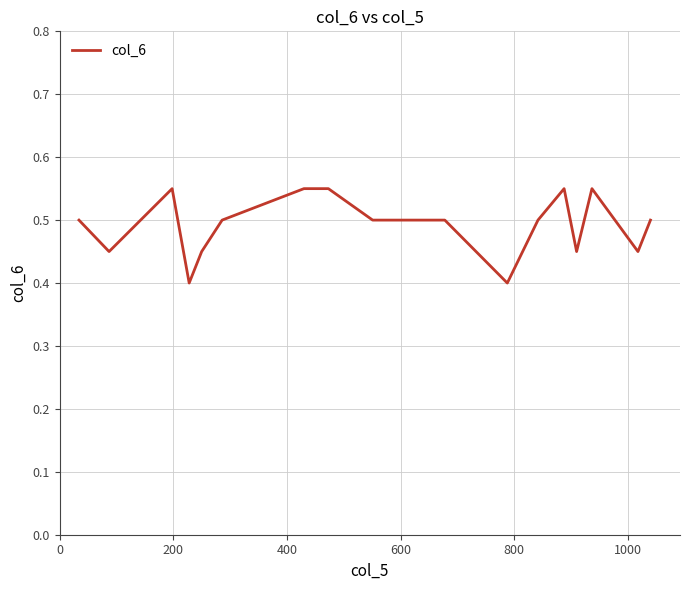

What is the sum of all values?

9.8